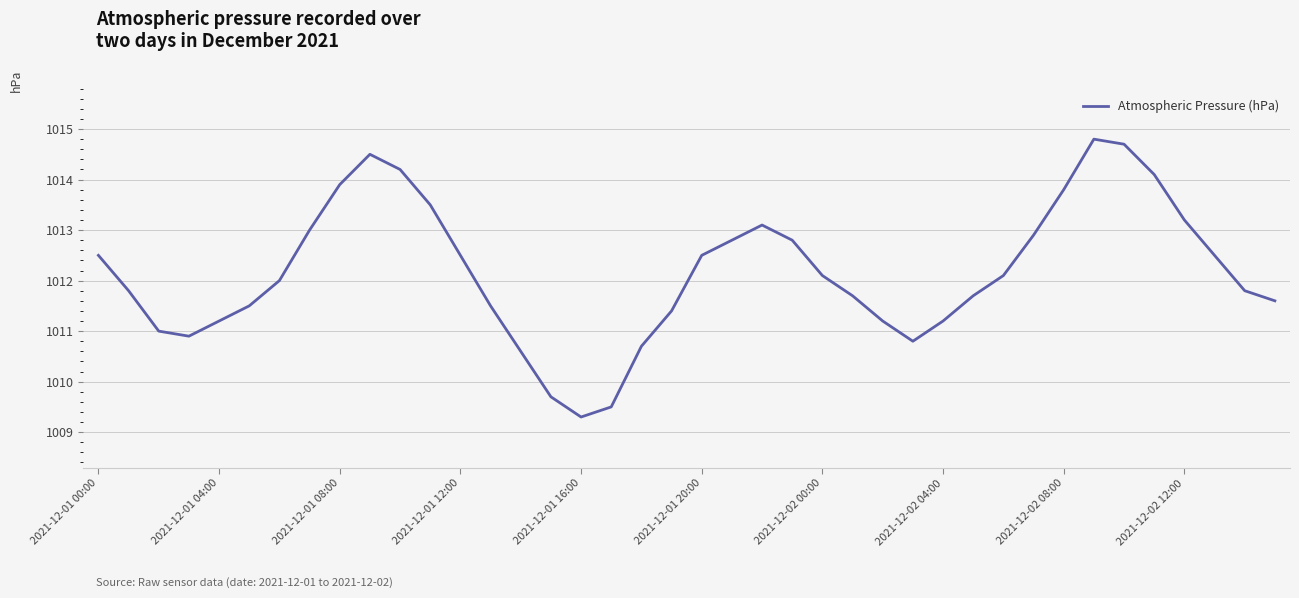

What is the difference between the maximum and minimum values?

5.5